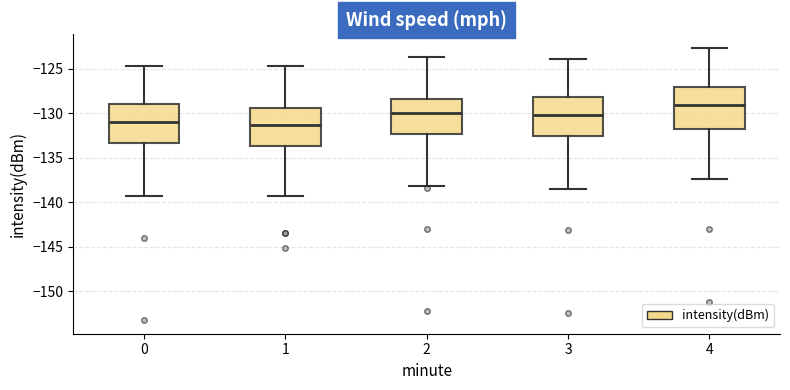

Reading left to right, transcribe this box plot: for each box, give where its median line is, the range the box spans, and where its two whiskers end, as read against the y-axis. The values are not printed on the chart, so give them approximately, as read against the axis.

0: median -131.0, box -133.5 to -129.0, whiskers -139.5 to -124.5
1: median -131.5, box -133.5 to -129.5, whiskers -139.5 to -124.5
2: median -130.0, box -132.5 to -128.5, whiskers -138.0 to -123.5
3: median -130.0, box -132.5 to -128.0, whiskers -138.5 to -124.0
4: median -129.0, box -132.0 to -127.0, whiskers -137.5 to -122.5